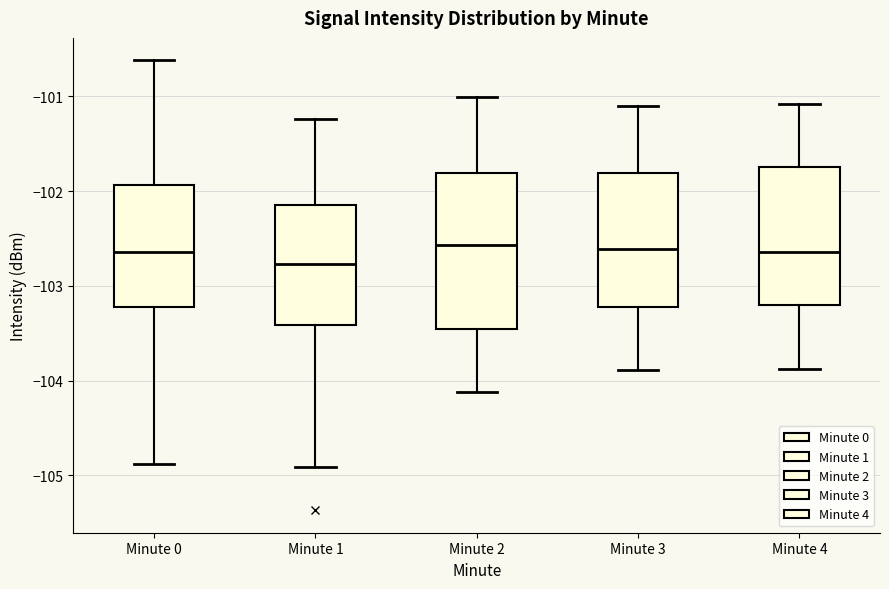

Where does the upper whisker of the box for Minute 1 end on the y-axis? The values are not printed on the chart, so give them approximately, as read against the axis.

-101.2